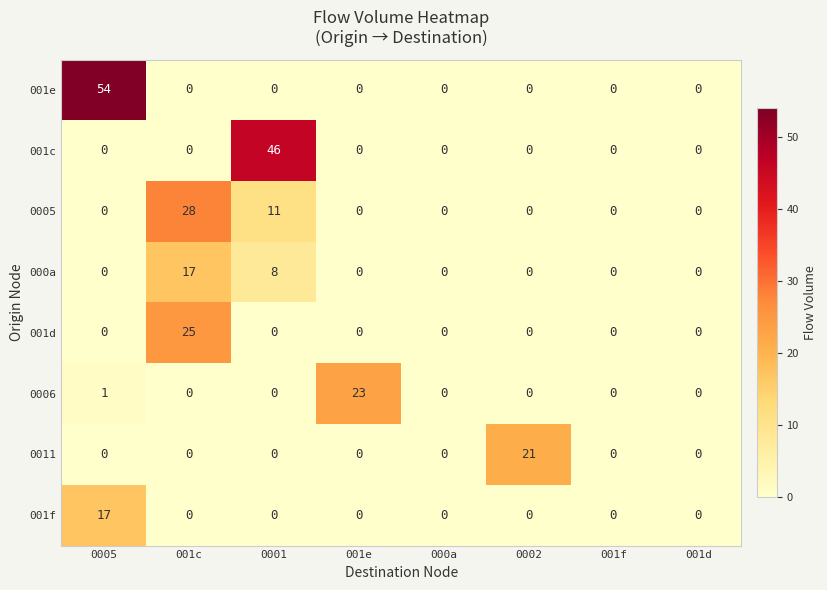

Is it true that 001c equals 0 at 001f?

True